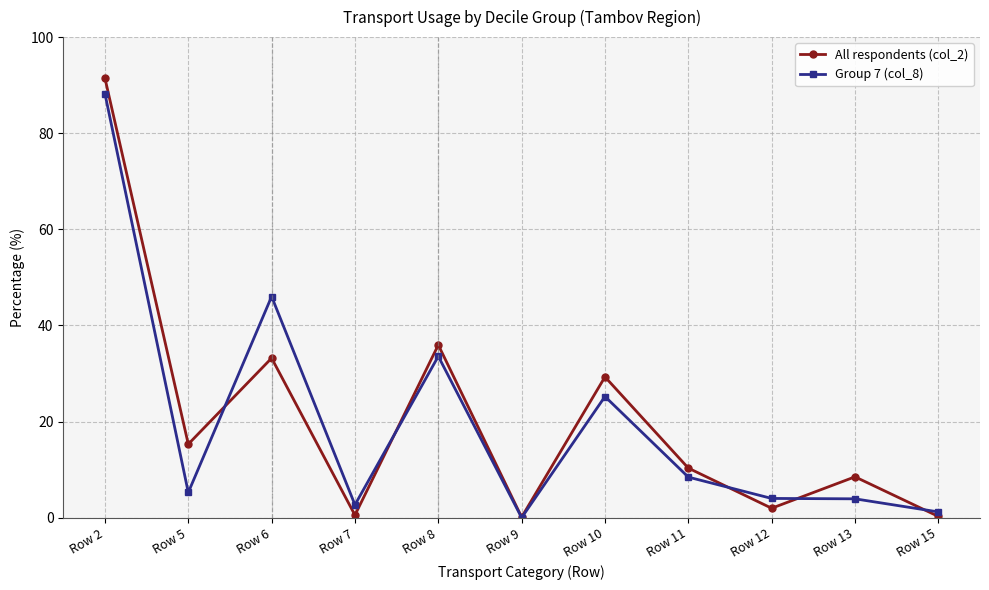

What is the difference between the All respondents (col_2) values at Row 13 and Row 10?

20.8